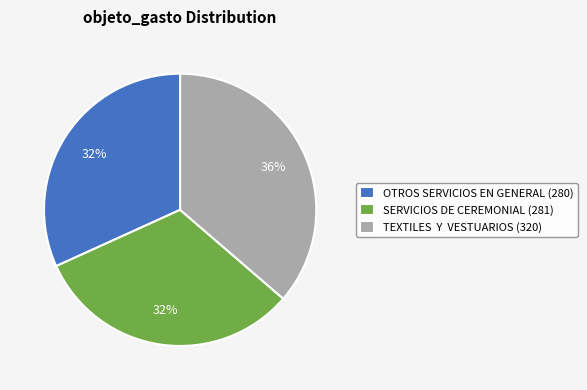

Does any single category account for the majority?

No